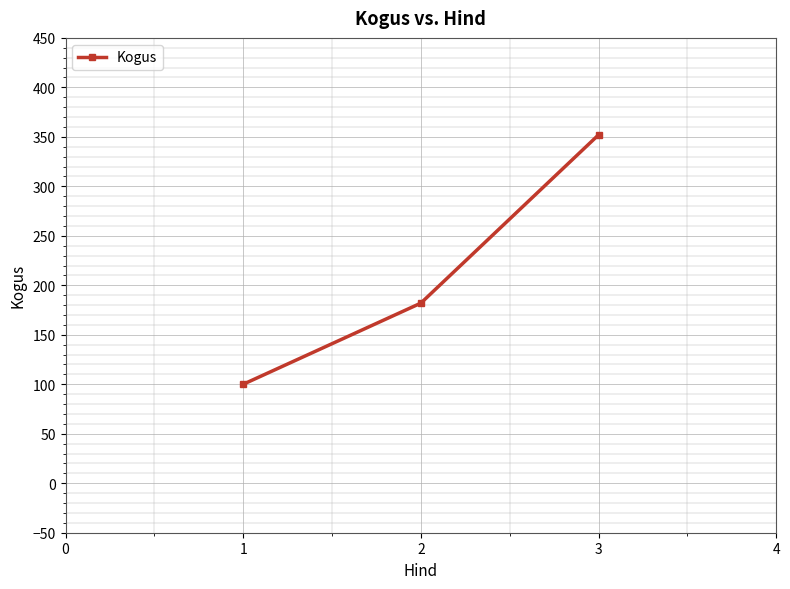

Is it true that the value at 3 is 242?

False